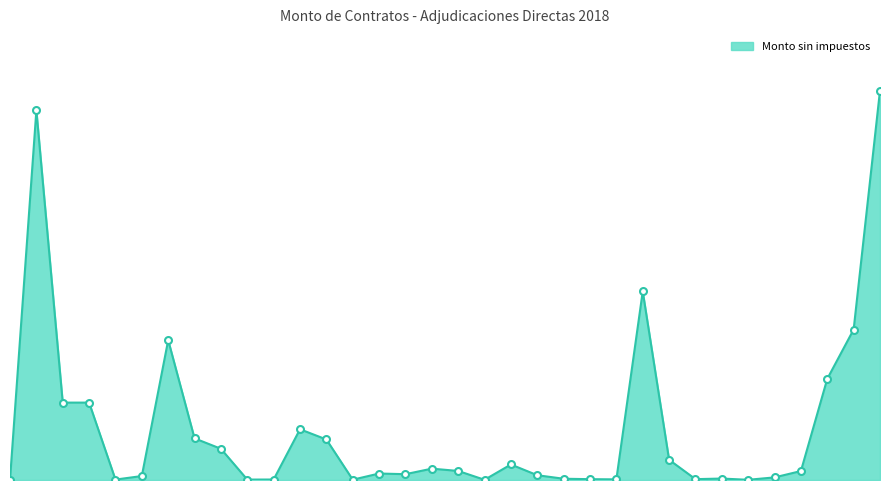

True or false: there are more than 1 points higher than both neighbors.

True